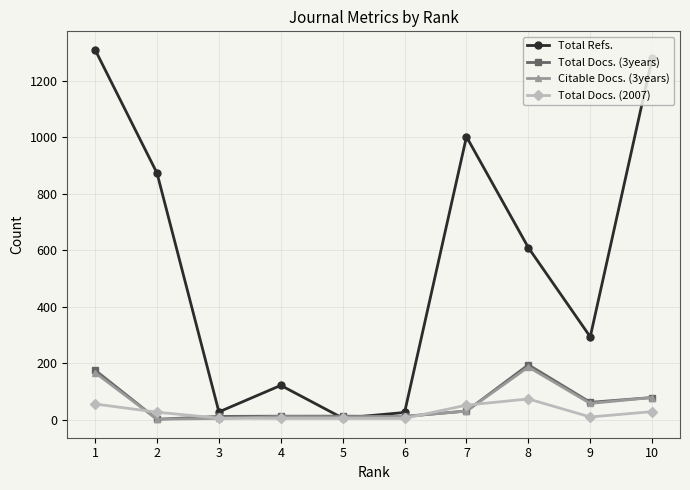

What is the difference between the maximum and minimum values in the Citable Docs. (3years) series?

185